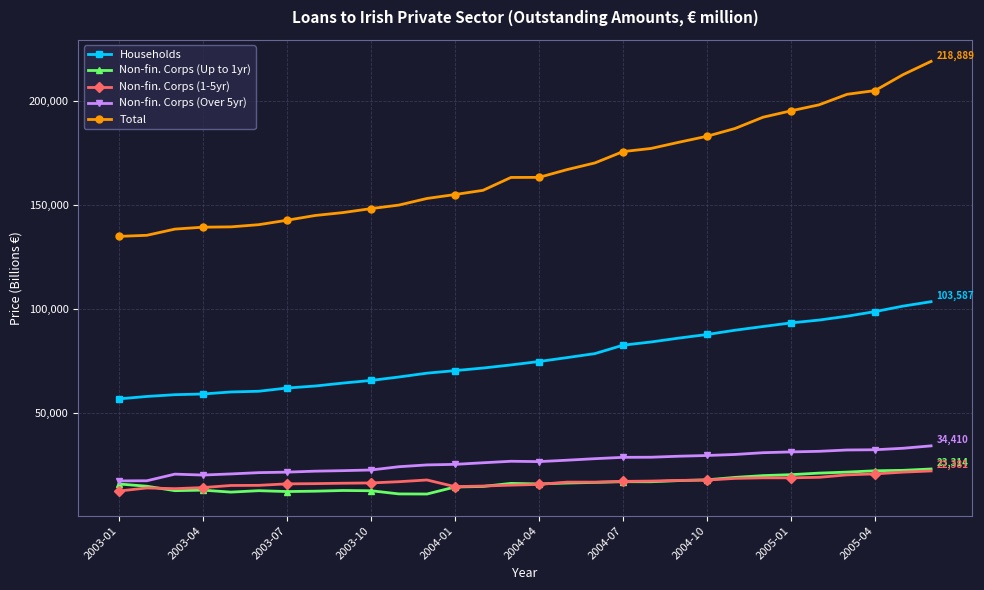

Which series has the largest range (max minus min)?

Total